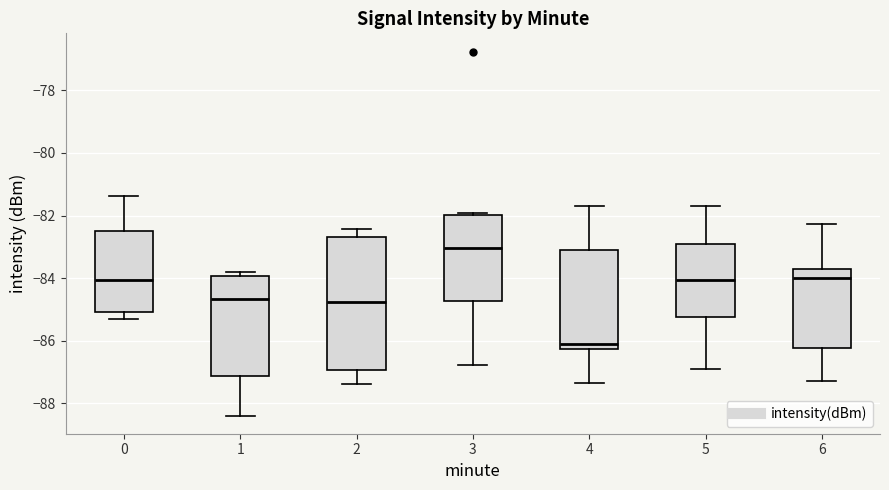

Reading left to right, transcribe this box plot: for each box, give where its median line is, the range the box spans, and where its two whiskers end, as read against the y-axis. The values are not printed on the chart, so give them approximately, as read against the axis.

0: median -84.0, box -85.0 to -82.4, whiskers -85.2 to -81.4
1: median -84.6, box -87.2 to -84.0, whiskers -88.4 to -83.8
2: median -84.8, box -87.0 to -82.6, whiskers -87.4 to -82.4
3: median -83.0, box -84.8 to -82.0, whiskers -86.8 to -82.0
4: median -86.2 (just above the box's lower edge), box -86.2 to -83.2, whiskers -87.4 to -81.6
5: median -84.0, box -85.2 to -83.0, whiskers -86.8 to -81.8
6: median -84.0, box -86.2 to -83.8, whiskers -87.2 to -82.2